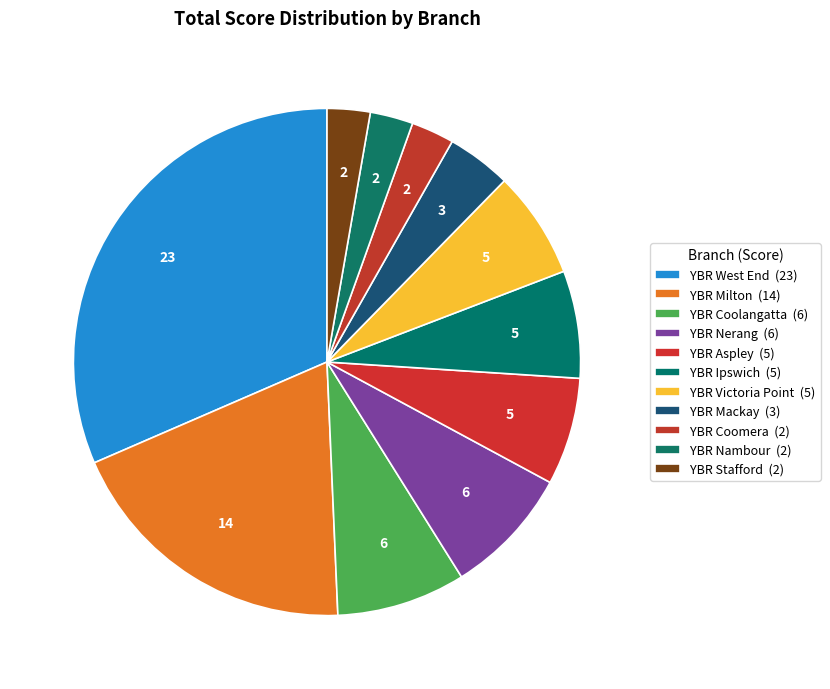

Which slice is the largest?

YBR West End